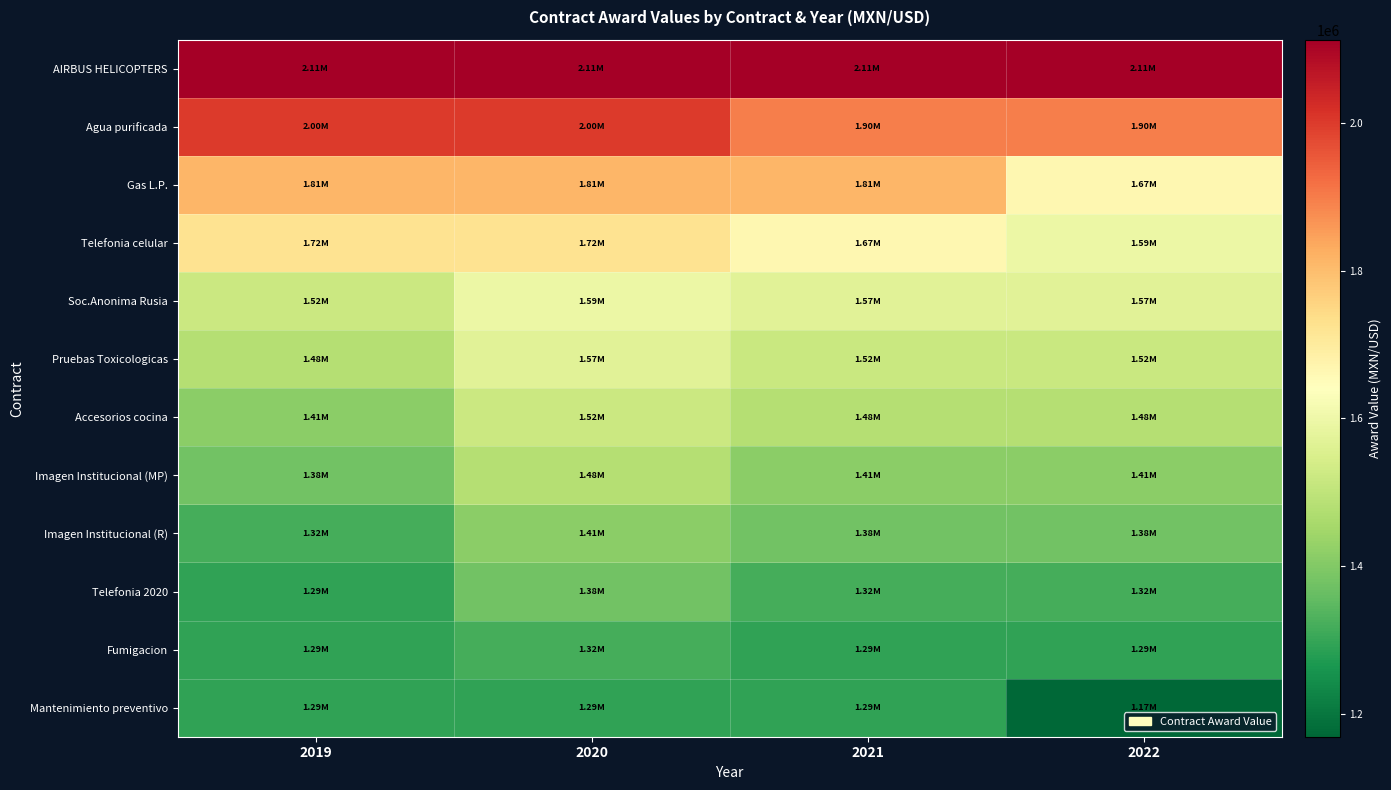

At how many categories does at least one series exceed 1589081?

4